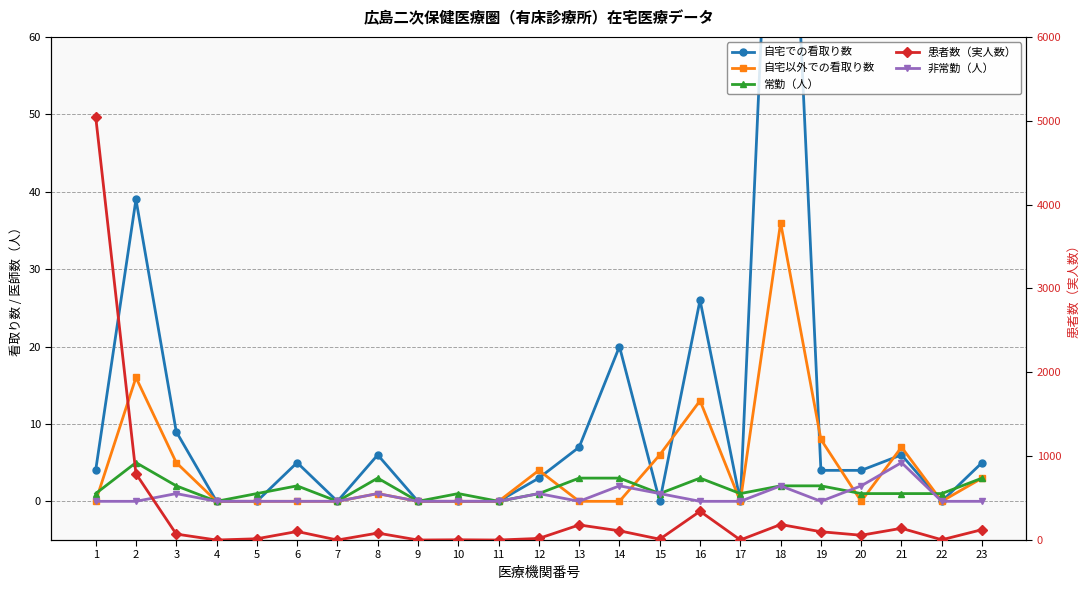

True or false: 自宅以外での看取り数 has more than 2 points higher than both neighbors.

True